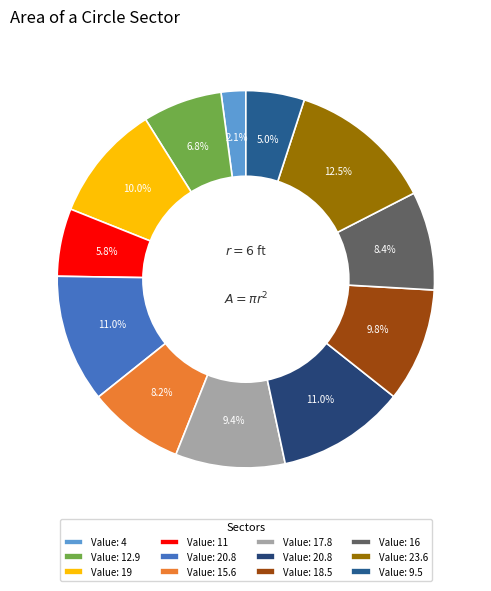

To the nearest percent, what is the difference between the largest and smallest slice percentages?

10%